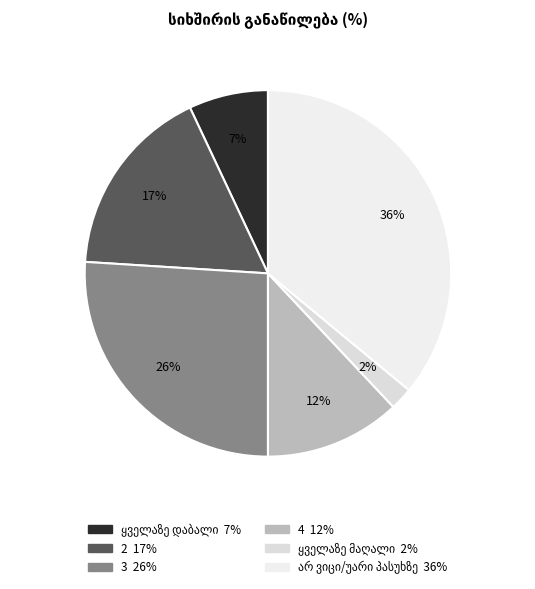

How many segments does this pie chart have?

6